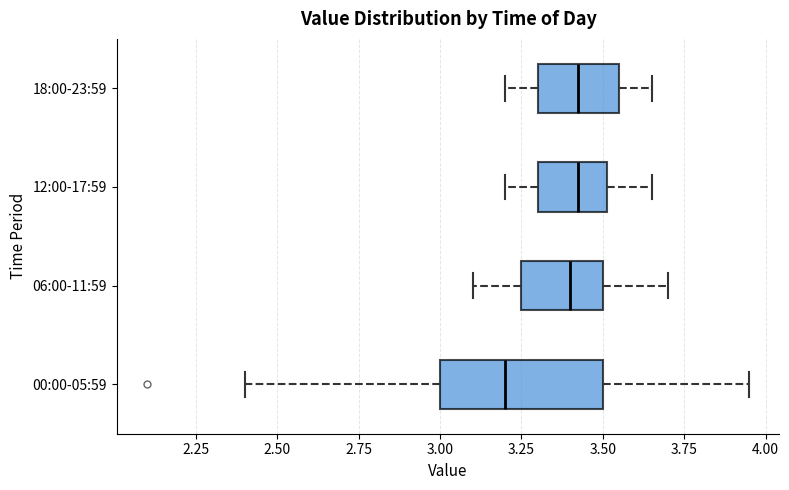

Where is the right edge of the box for 12:00-17:59 on the x-axis? The values are not printed on the chart, so give them approximately, as read against the axis.

3.50